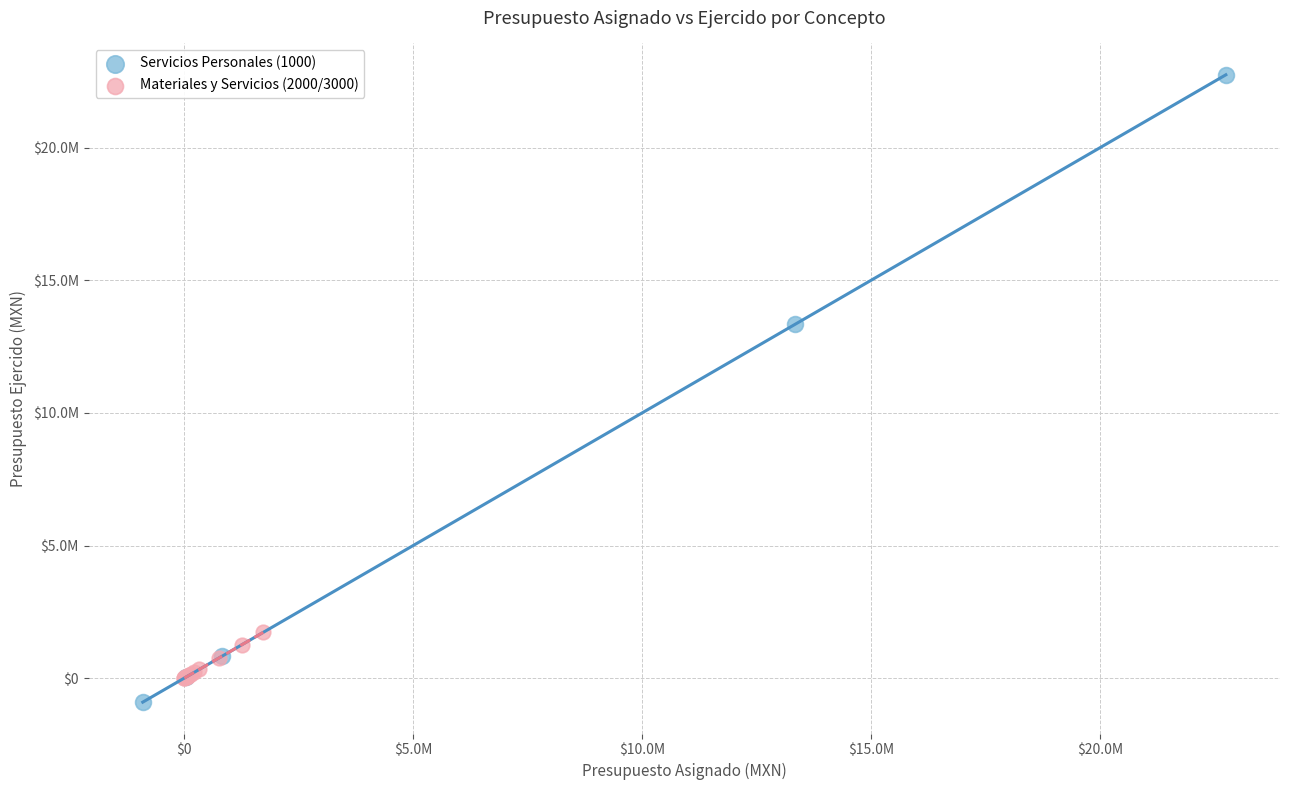

What are all the series names shown in the legend?

Servicios Personales (1000), Materiales y Servicios (2000/3000)